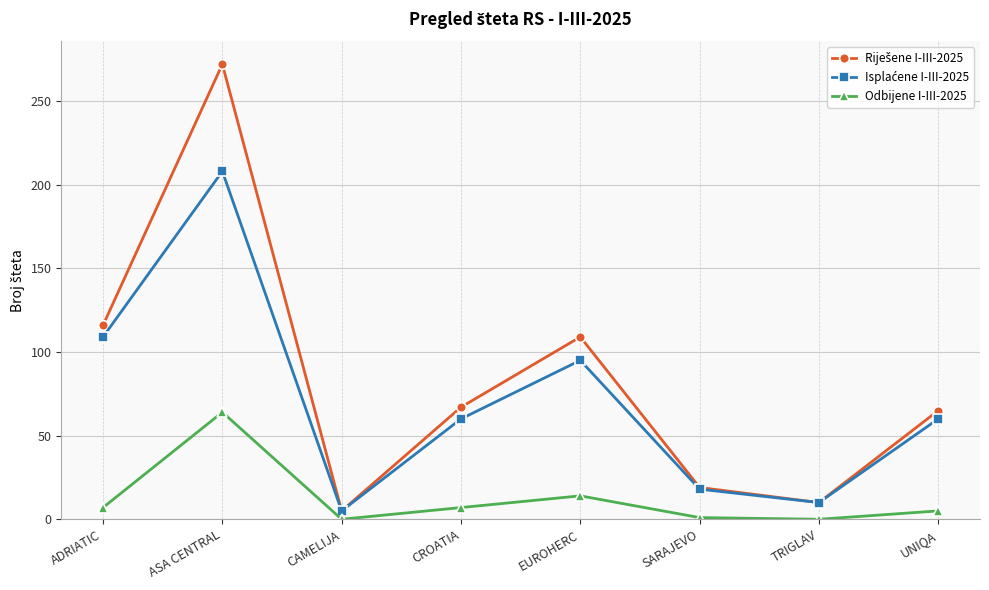

What is the difference between the highest and lowest values at EUROHERC?

95